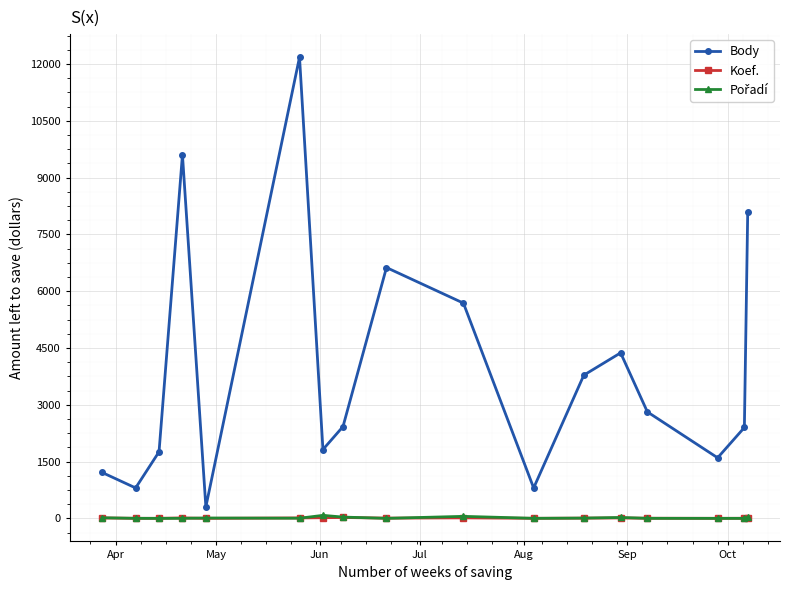

Which series has the largest total across all categories?

Body